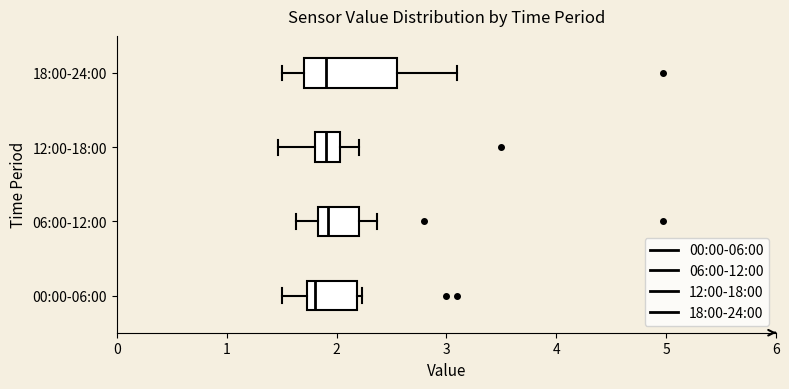

Comparing the boxes themselves (not the whiskers), which one is the widest?

18:00-24:00